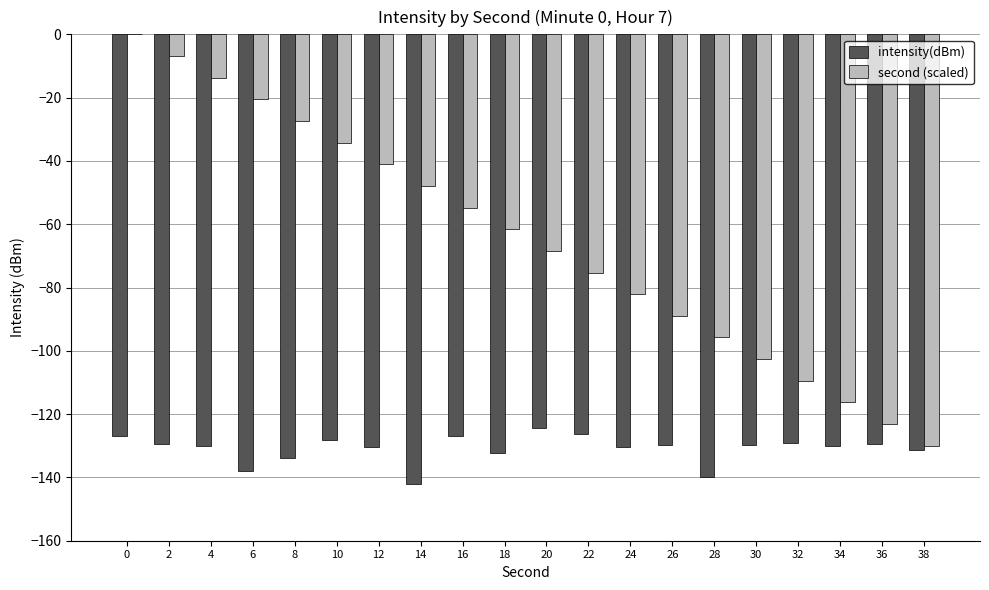

What is the sum of all intensity(dBm) values?

-2618.5